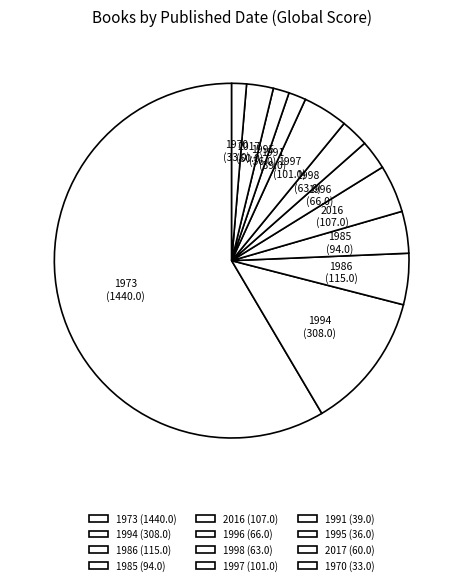

Which category has the biggest portion of the pie?

1973 (1440.0)